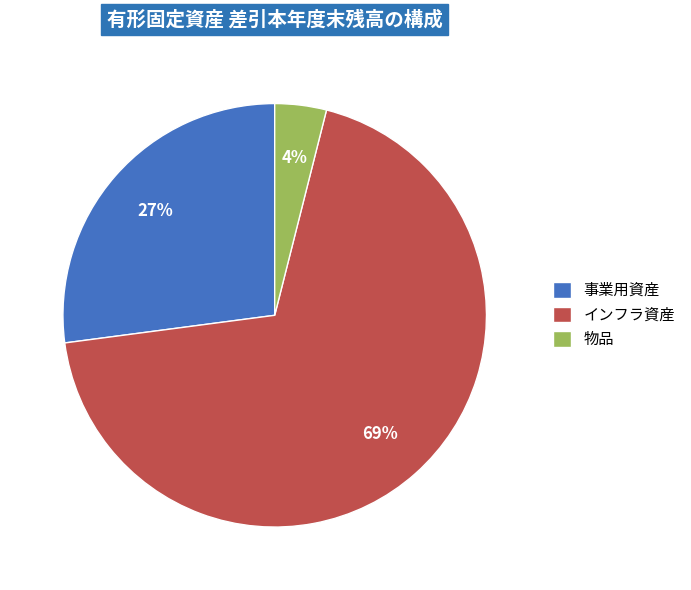

To the nearest percent, what percentage of the pie is インフラ資産?

69%